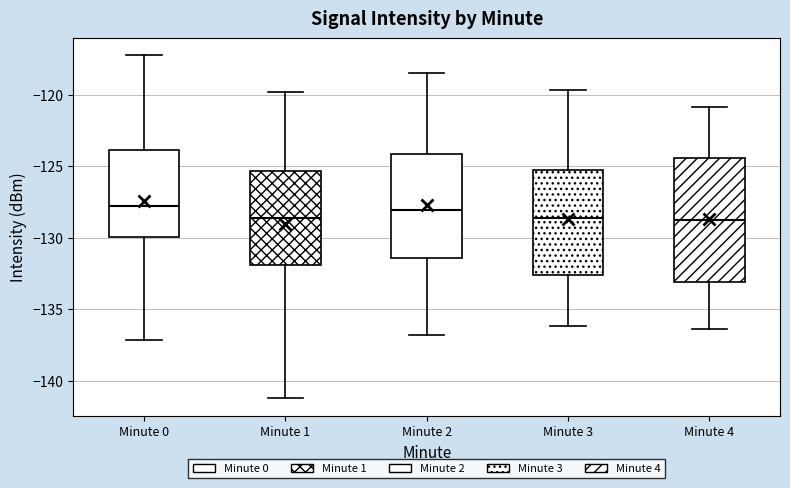

Reading left to right, transcribe this box plot: for each box, give where its median line is, the range the box spans, and where its two whiskers end, as read against the y-axis. The values are not printed on the chart, so give them approximately, as read against the axis.

Minute 0: median -128.0, box -130.0 to -124.0, whiskers -137.0 to -117.5
Minute 1: median -128.5, box -132.0 to -125.5, whiskers -141.0 to -120.0
Minute 2: median -128.0, box -131.5 to -124.0, whiskers -137.0 to -118.5
Minute 3: median -128.5, box -132.5 to -125.5, whiskers -136.0 to -119.5
Minute 4: median -129.0, box -133.0 to -124.5, whiskers -136.5 to -121.0